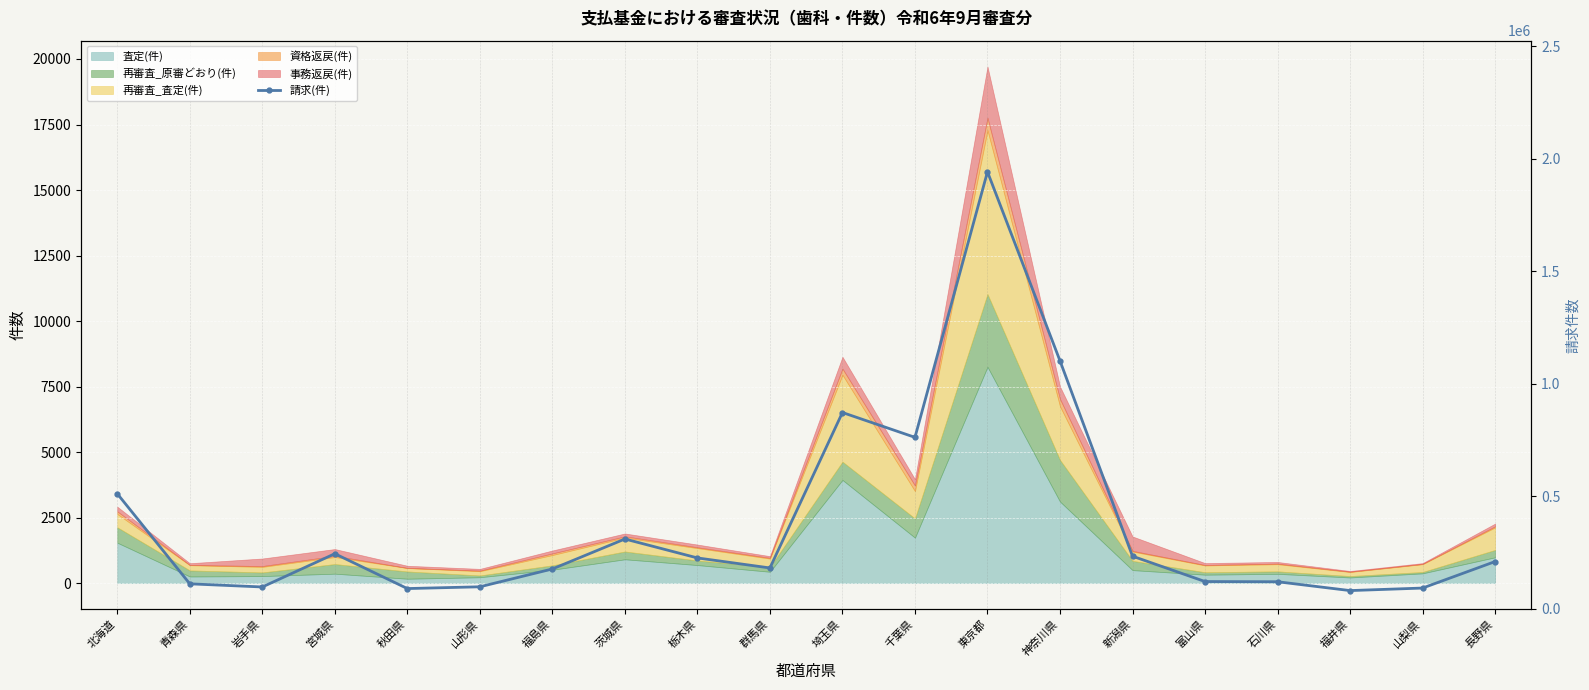

Reading right to left, list all the values displayed in this chart.

210230	92469	81217	120516	121379	234066	1102690	1942985	762427	872837	181828	226352	310511	177326	98054	90186	245087	97268	111243	511872